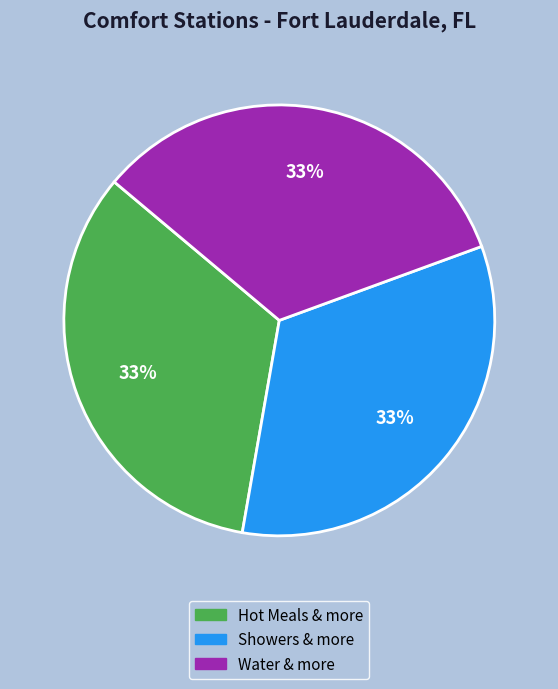

Combined, do Hot Meals & more and Showers & more account for over 50%?

Yes